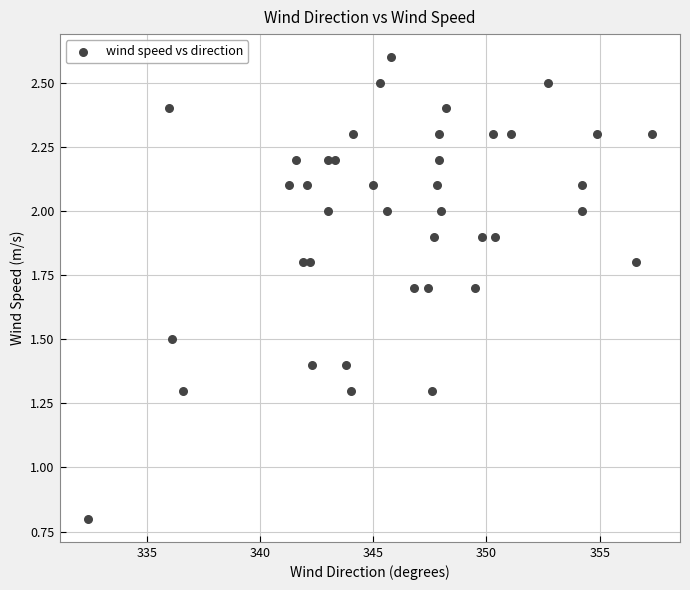

What is the range of X values (max minus min)?

24.9